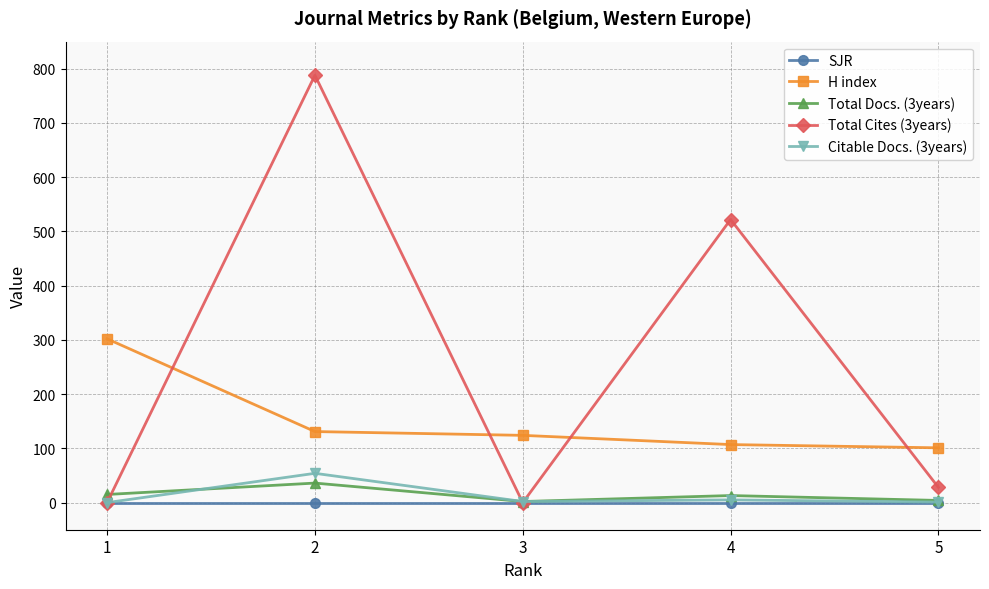

True or false: H index and Citable Docs. (3years) cross at least once.

False